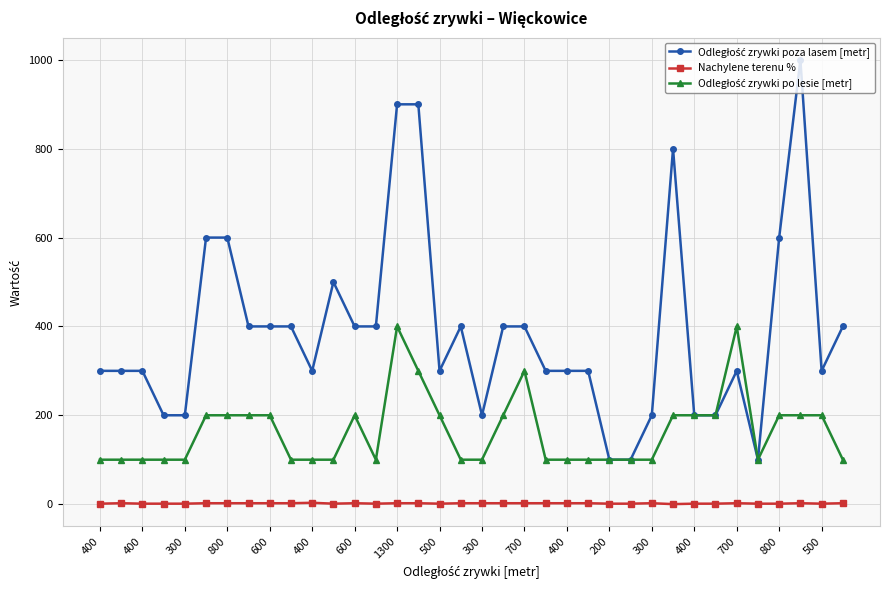

What is the maximum value shown in the chart?

1000